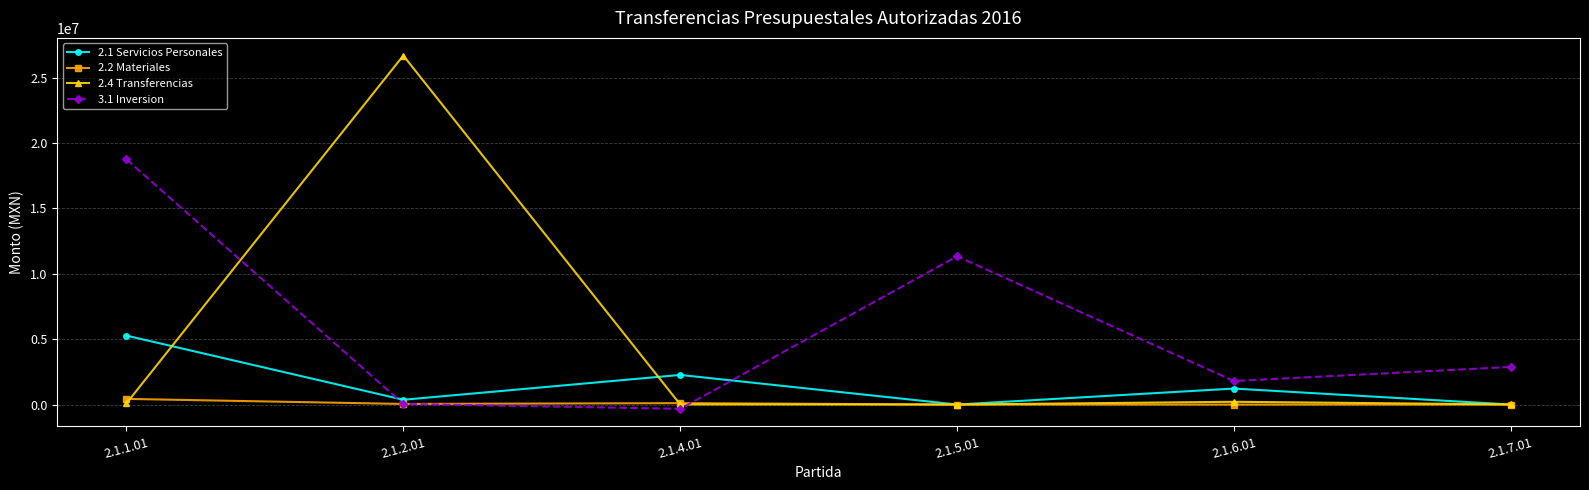

Is it true that 3.1 Inversion equals 18742946.2 at 2.1.1.01?

True